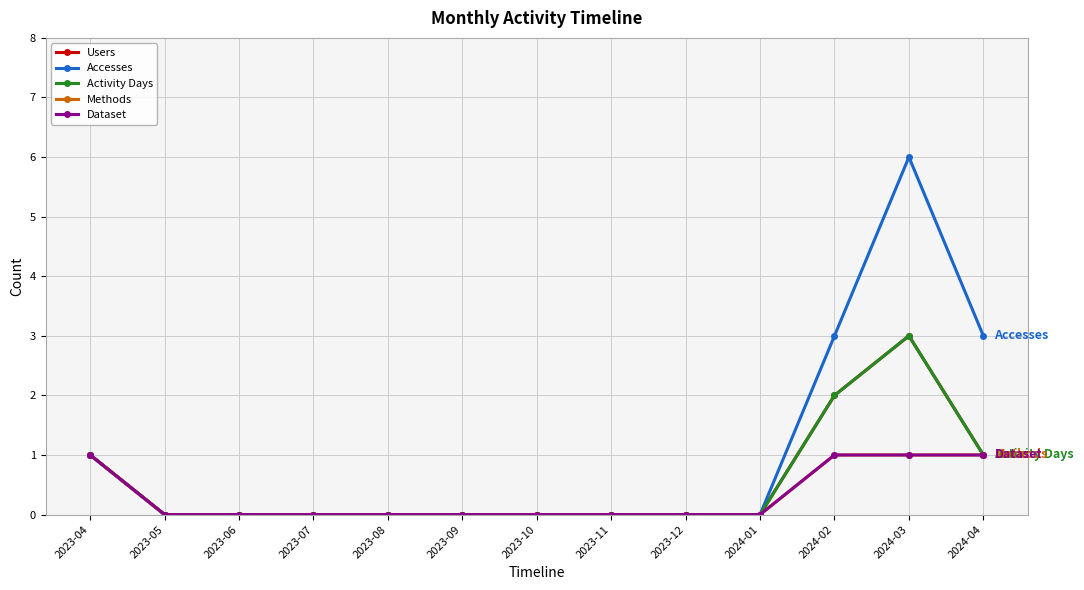

The value of Accesses at 2023-07 is -2. True or false?

False